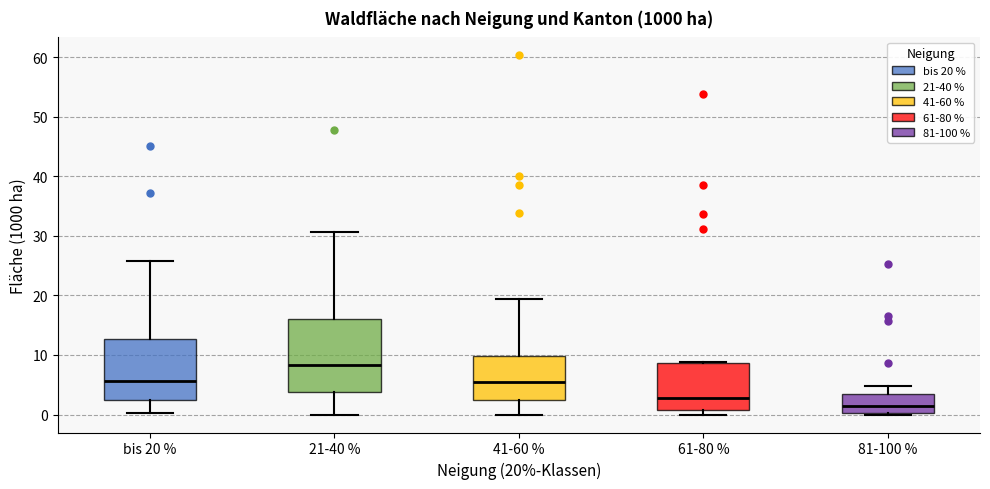

Where is the upper edge of the box for 81-100 % on the y-axis? The values are not printed on the chart, so give them approximately, as read against the axis.

3